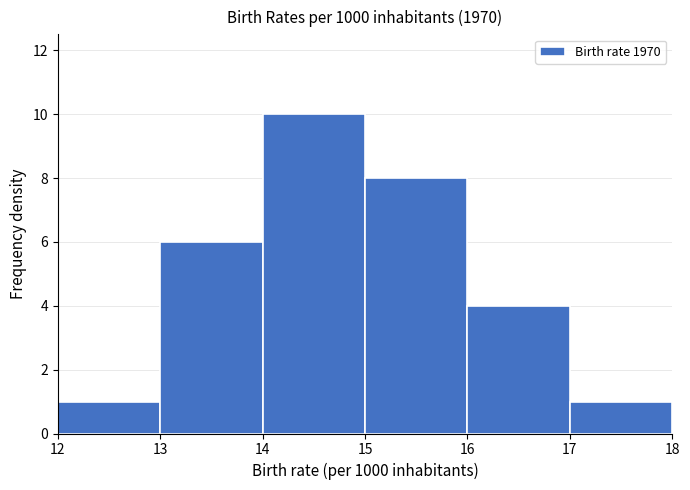

How tall is the bar that spans 17 to 18 on the x-axis? The values are not printed on the chart, so give them approximately, as read against the axis.

1